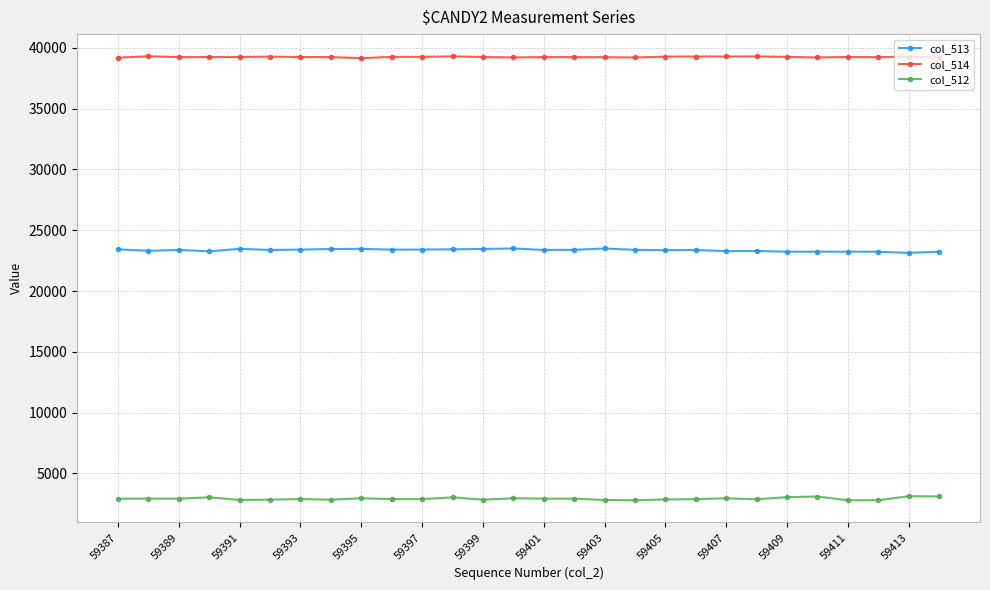

What is the value of the col_512 point at the 7th from the left?

2894